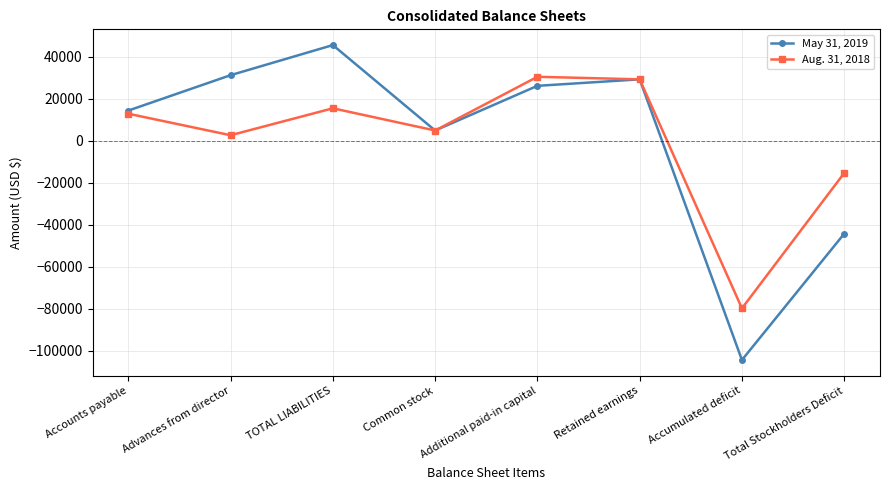

At Accumulated deficit, list the series in order from largest to smallest.

Aug. 31, 2018, May 31, 2019